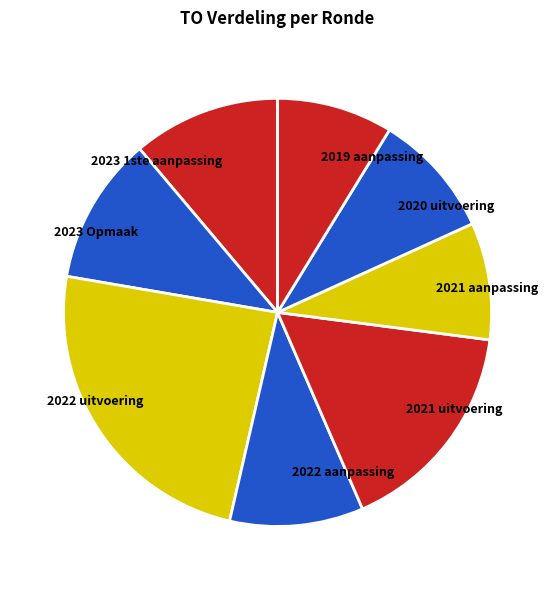

The 2020 uitvoering slice represents 9% of the pie. True or false?

True